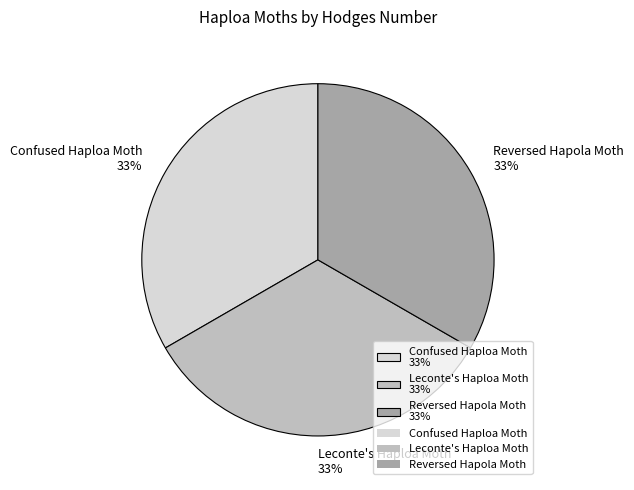

Is the sum of Reversed Hapola Moth 33% and Confused Haploa Moth 33% greater than half?

Yes